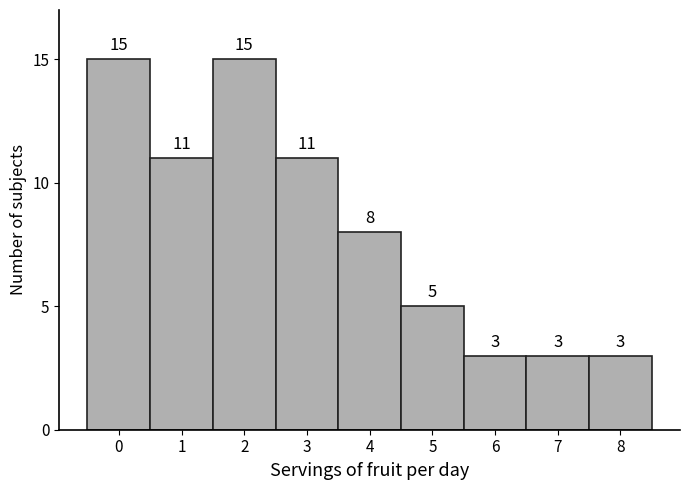

Reading left to right, list every bar in this chart as the range it spans on the x-axis followed by its height.

-0.5 to 0.5: 15
0.5 to 1.5: 11
1.5 to 2.5: 15
2.5 to 3.5: 11
3.5 to 4.5: 8
4.5 to 5.5: 5
5.5 to 6.5: 3
6.5 to 7.5: 3
7.5 to 8.5: 3